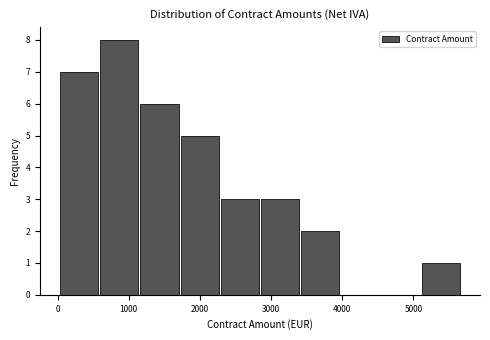

What is the height of the bar covering 1700 to 2300 on the x-axis? Neither the bar edges nor the heights are printed on the chart, so give them approximately, as read against the axes.

5